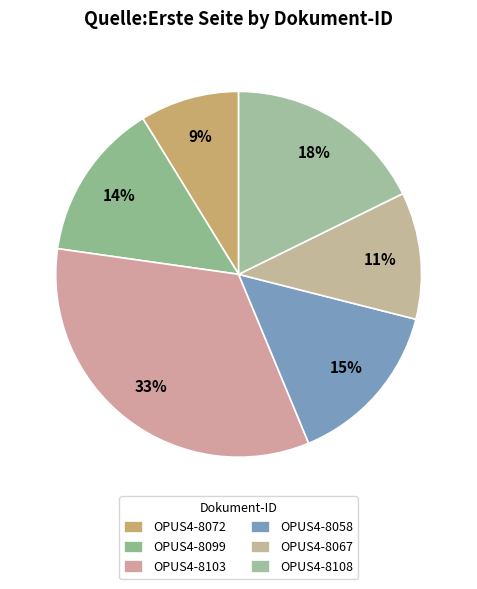

Is it true that OPUS4-8072 is 9% of the pie?

True